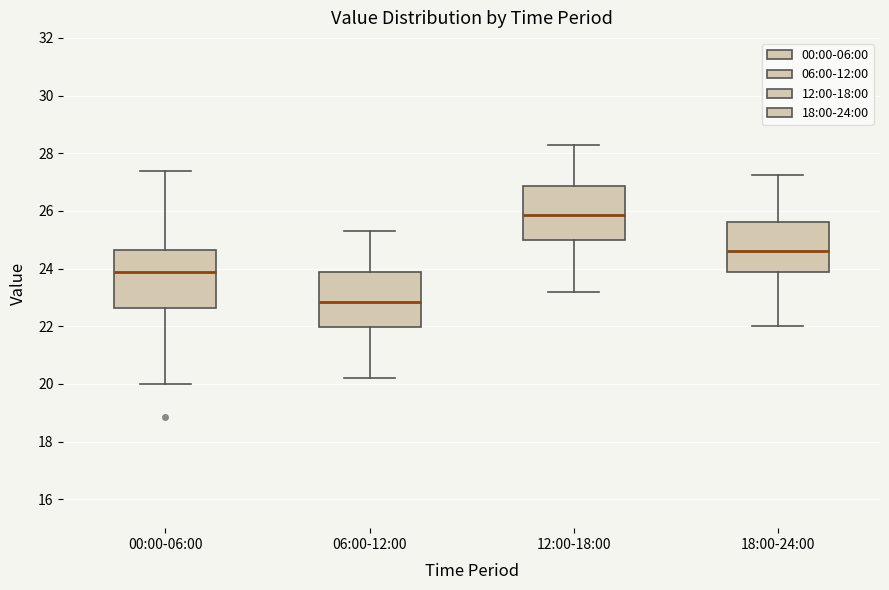

Which box's median line is the highest?

12:00-18:00